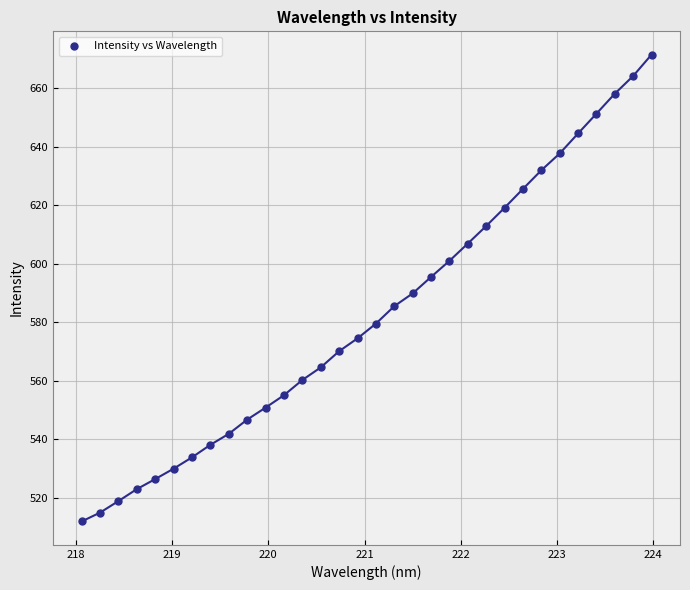

What is the range of X values (max minus min)?

5.9